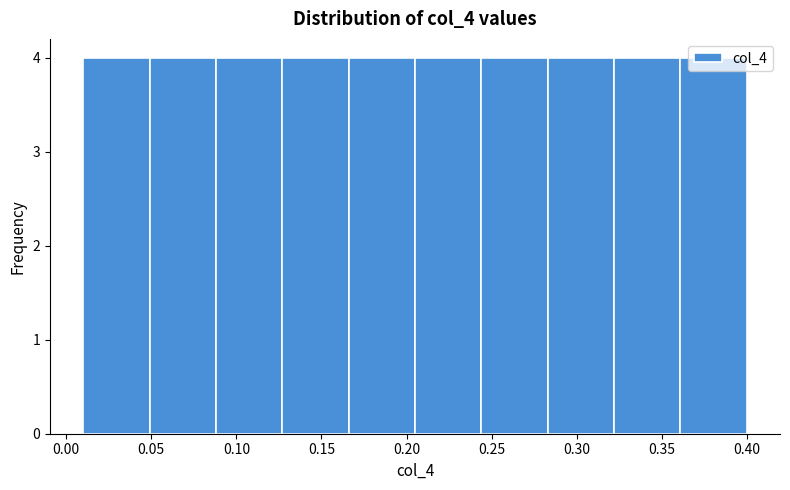

Reading left to right, list every bar in this chart as the range it spans on the x-axis followed by its height. Neither the bar edges nor the heights are printed on the chart, so give them approximately, as read against the axes.

0.010 to 0.049: 4
0.049 to 0.088: 4
0.088 to 0.127: 4
0.127 to 0.166: 4
0.166 to 0.205: 4
0.205 to 0.244: 4
0.244 to 0.283: 4
0.283 to 0.322: 4
0.322 to 0.361: 4
0.361 to 0.400: 4